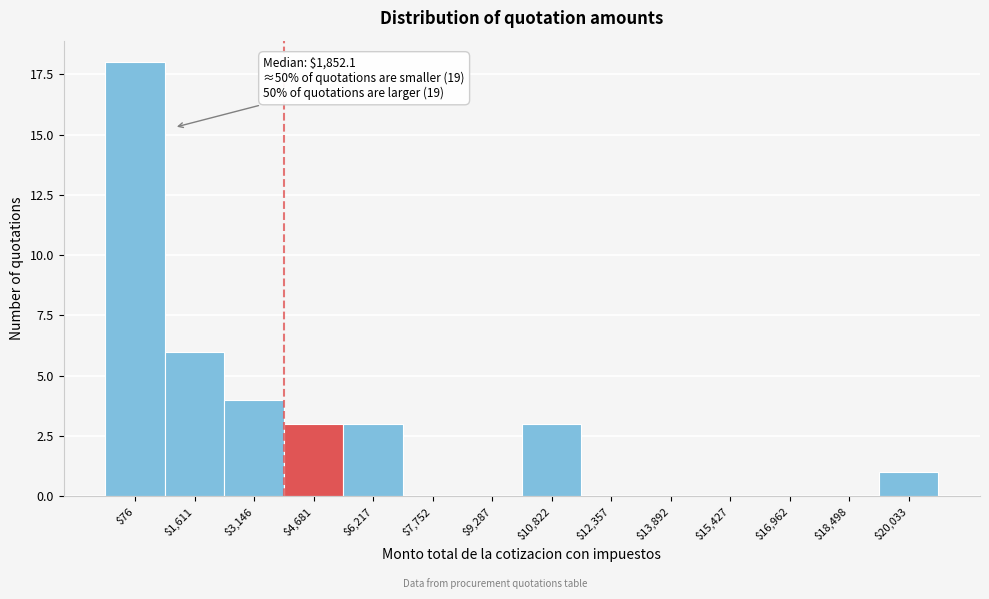

At which label is the value closest to 9?

$1,611